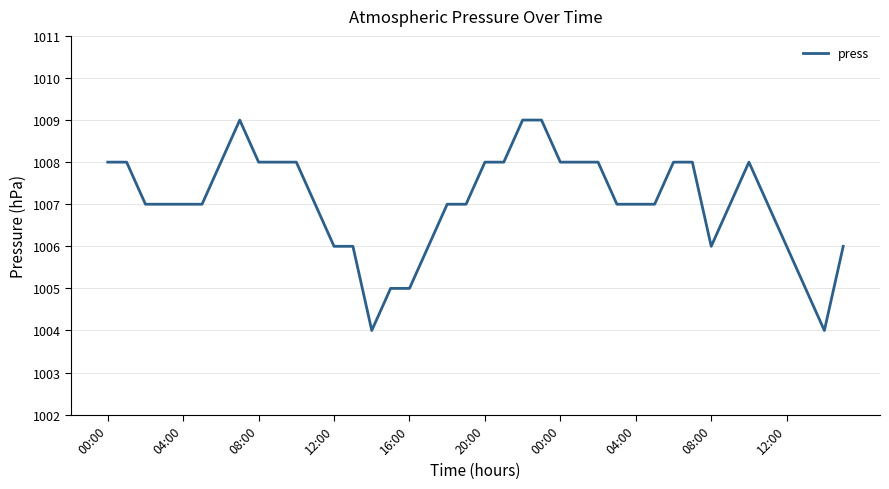

What is the greatest value displayed?

1009